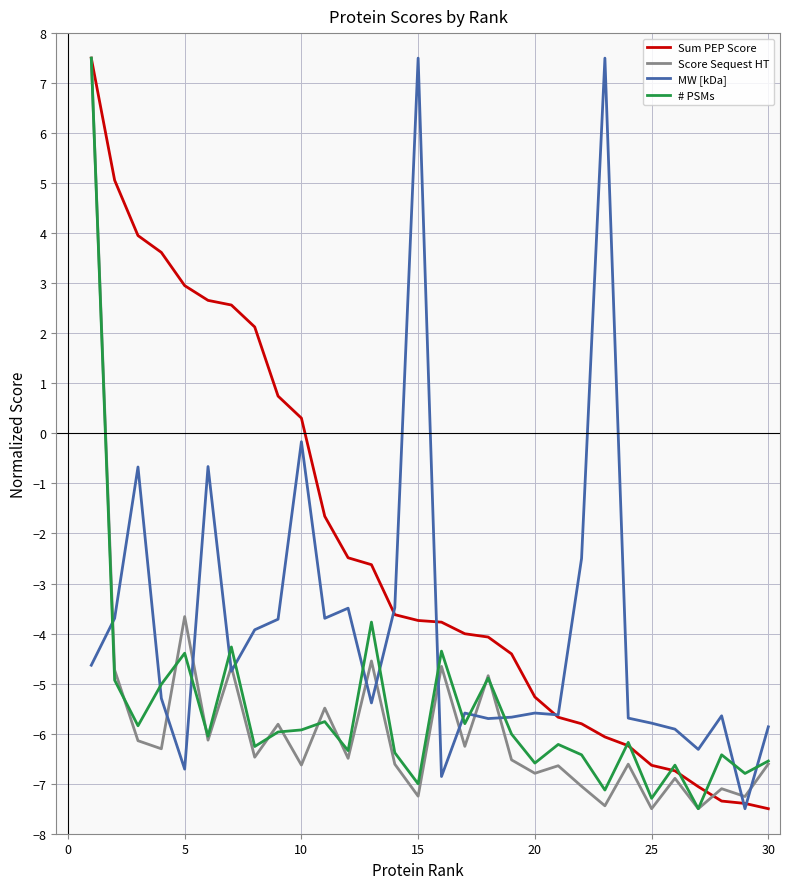

True or false: # PSMs and MW [kDa] intersect in this chart.

True